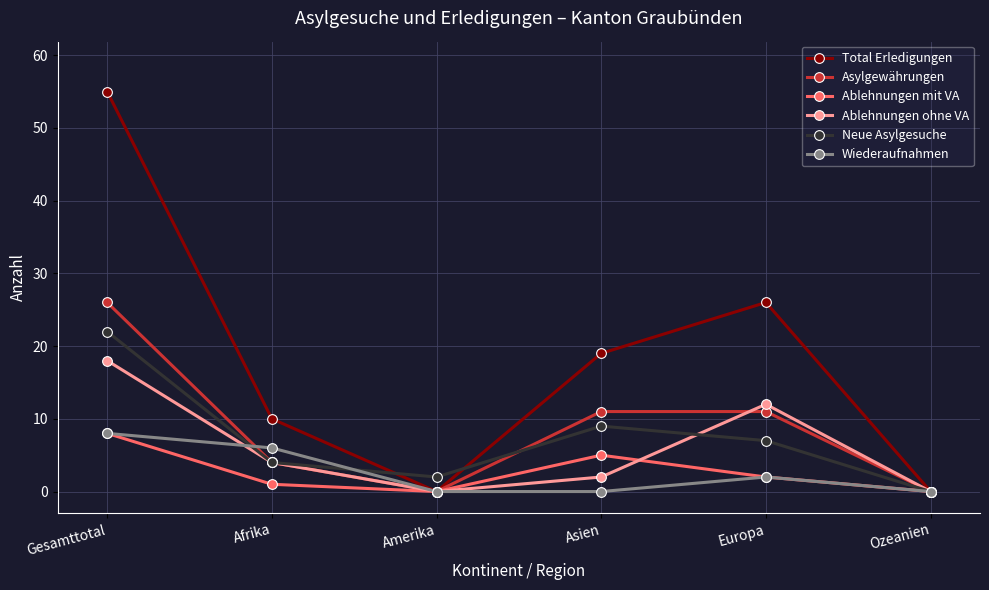

What is the sum of the Asylgewährungen values at Amerika and Asien?

11